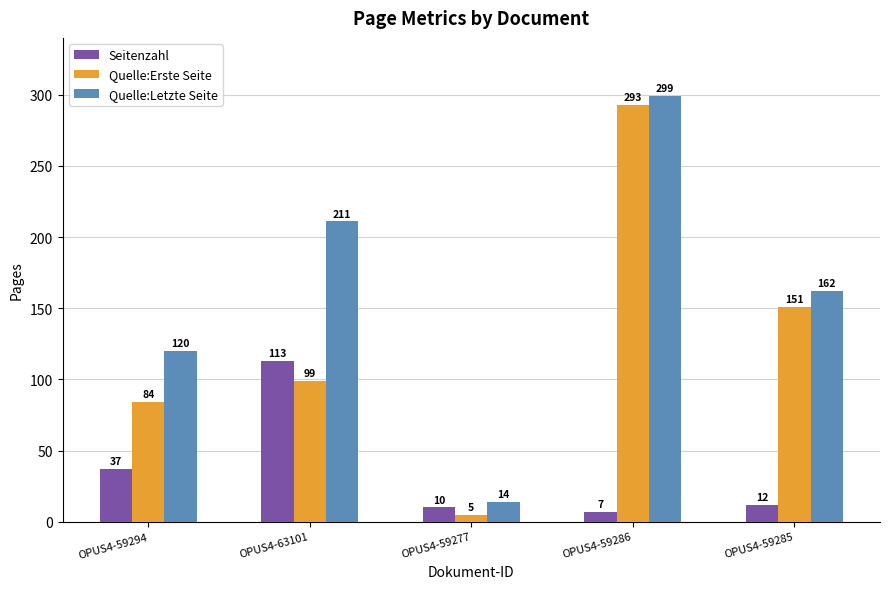

What is the value of the Quelle:Erste Seite bar at the 4th from the left?

293